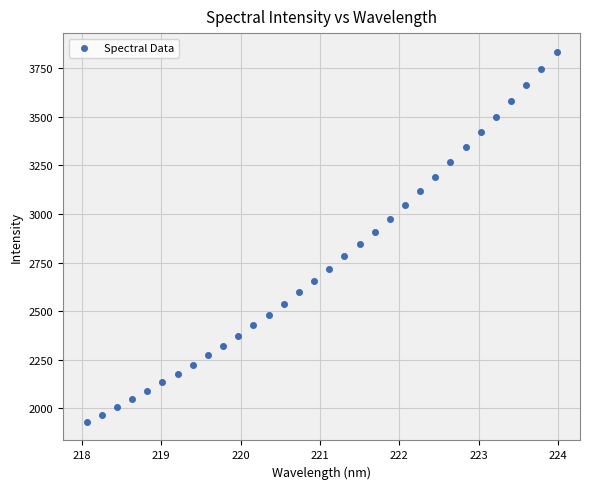

What is the range of Y values (max minus min)?

1904.1